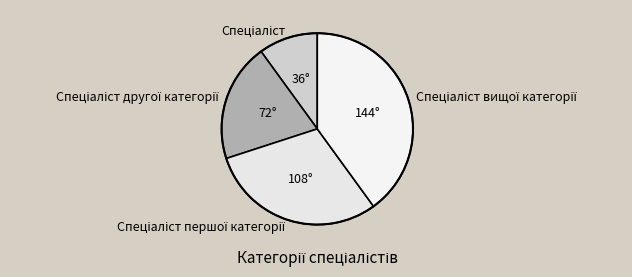

Does any single category account for the majority?

No